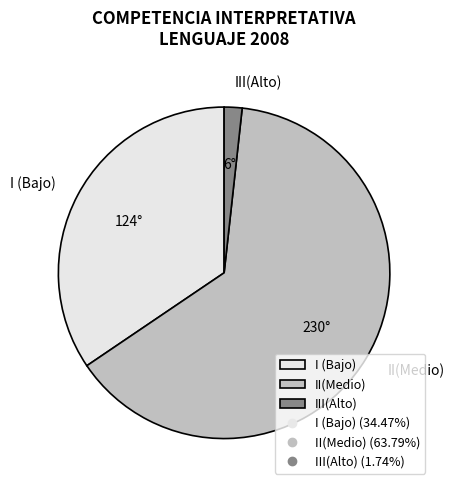

Approximately how many times larger is the value at I (Bajo) compared to III(Alto)?

19.8